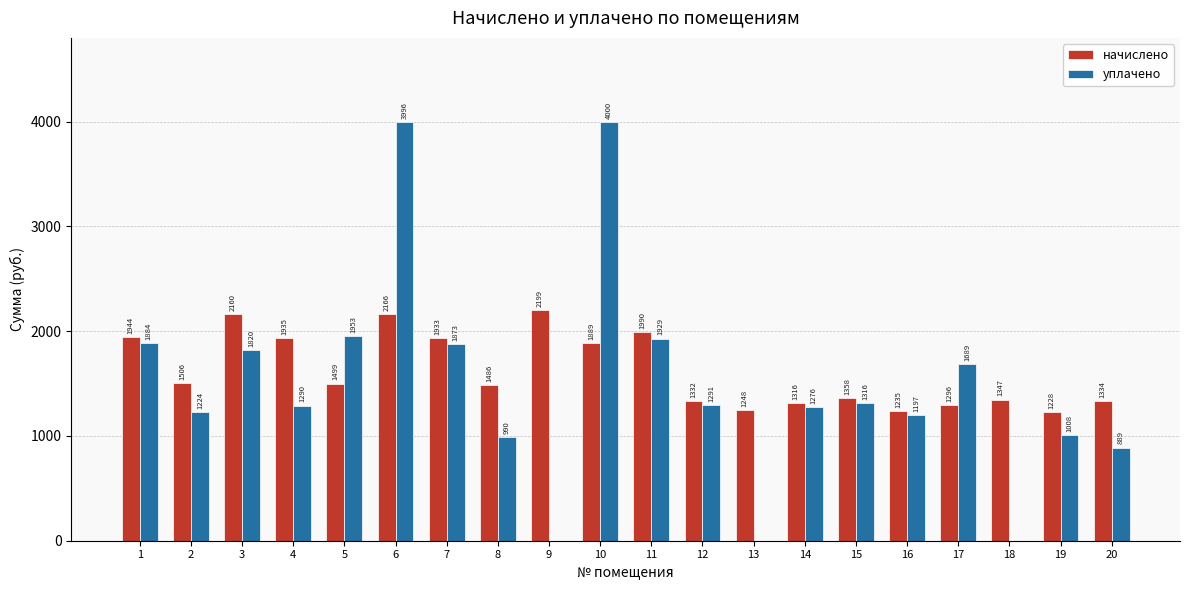

True or false: начислено has a value of 2521.1 at 10.

False